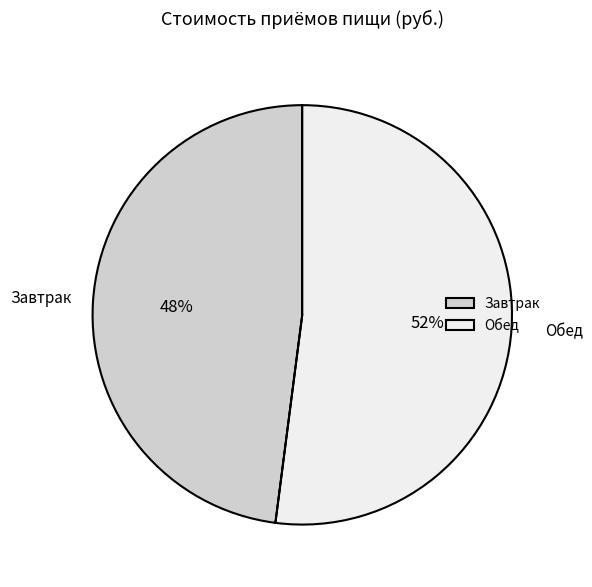

Which slice represents more than half of the pie?

Обед